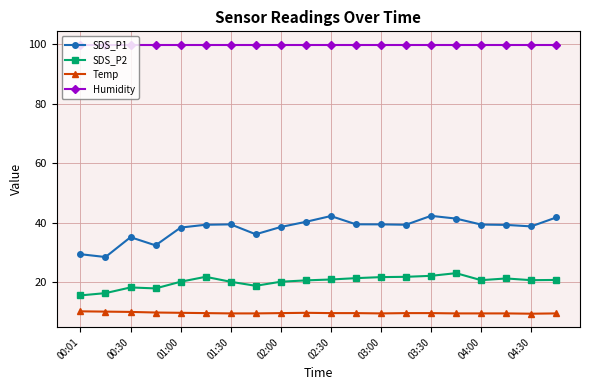

True or false: Humidity and SDS_P2 intersect in this chart.

False